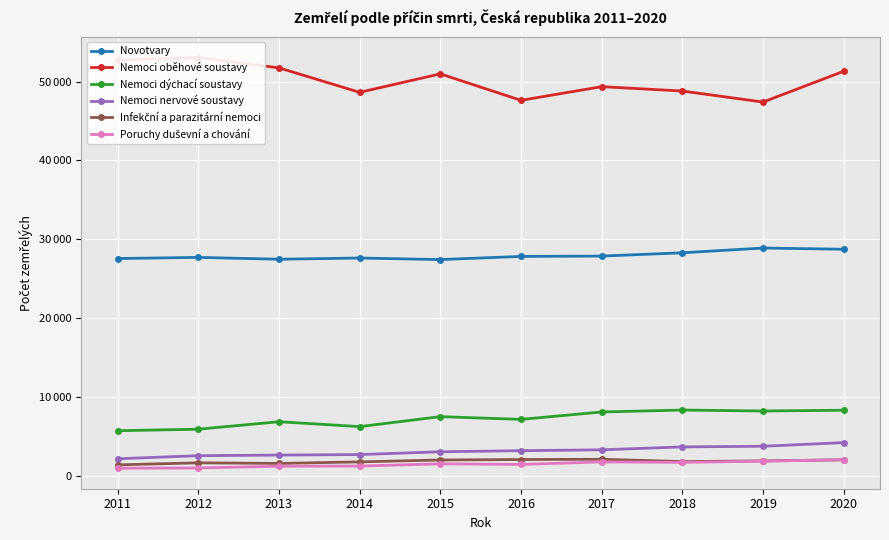

At how many categories does at least one series exceed 16649?

10